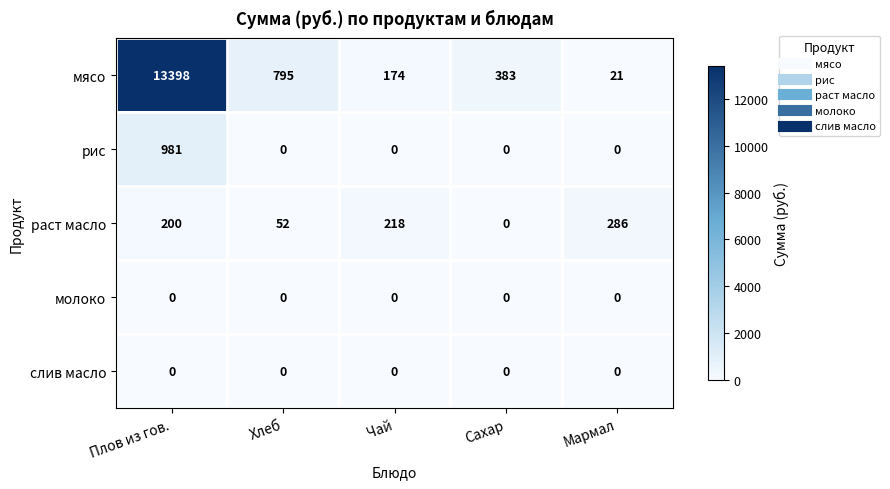

At which label is раст масло closest to 143?

Плов из гов.